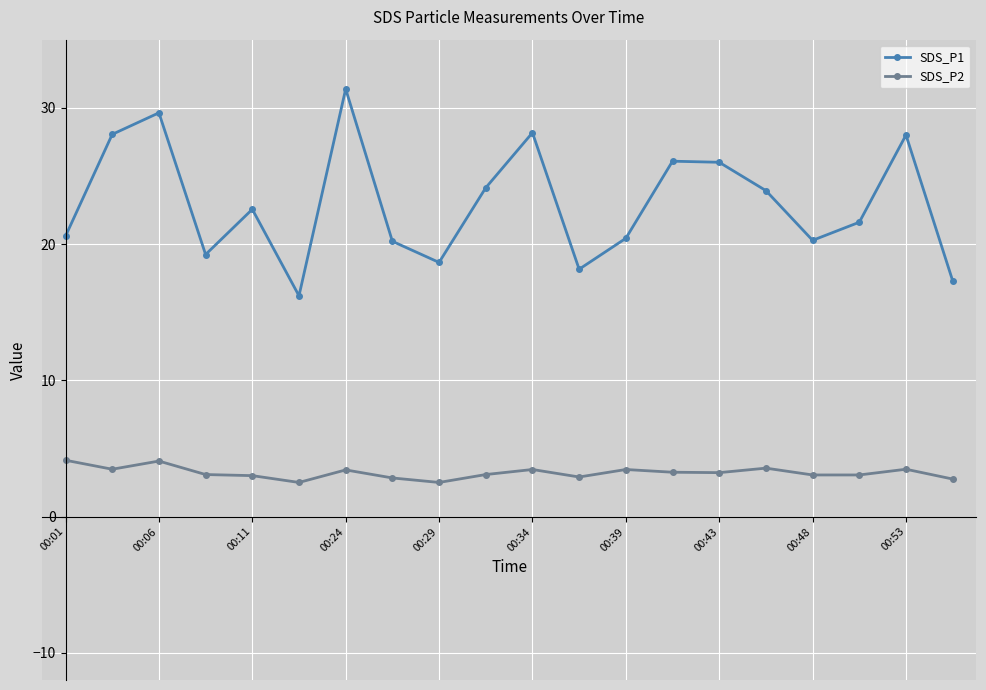

What is the minimum value for SDS_P1?

16.2